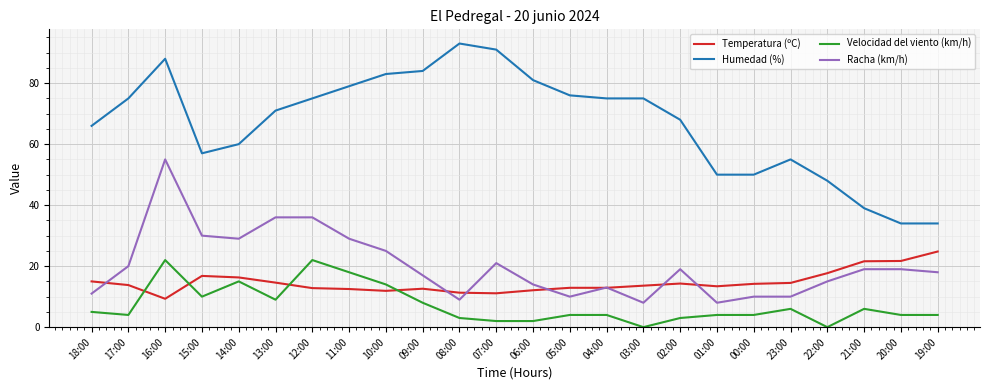

Which series has the largest total across all categories?

Humedad (%)